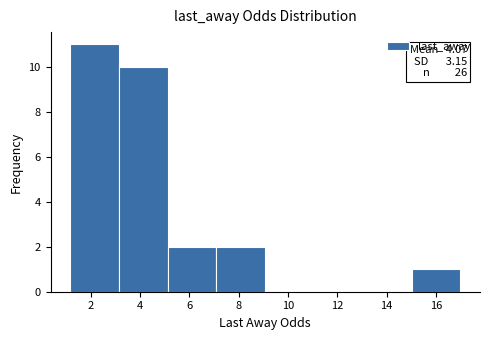

Over which range of the x-axis is the bar tallest?

1.16 to 3.14